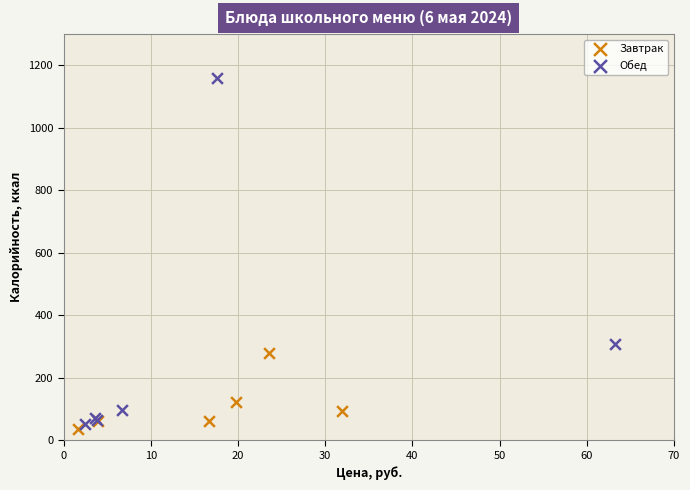

Which series has the largest Y range (max minus min)?

Обед